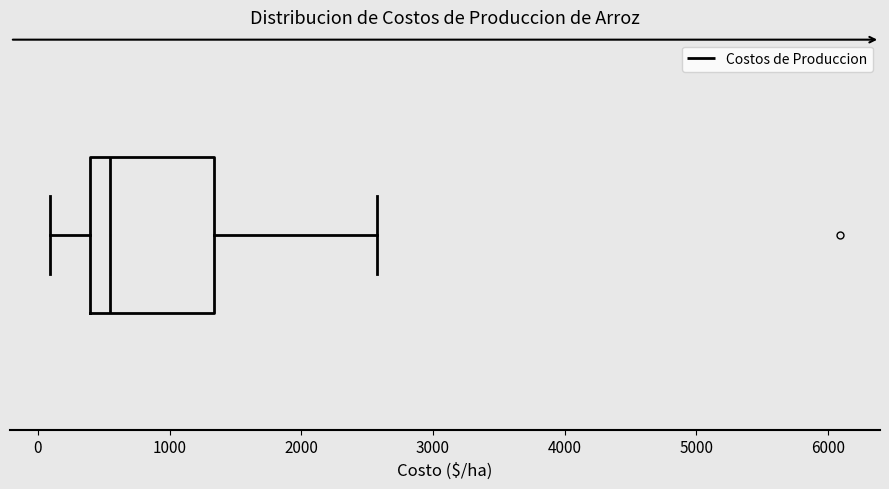

Where does the median line of the box sit on the x-axis? The values are not printed on the chart, so give them approximately, as read against the axis.

500